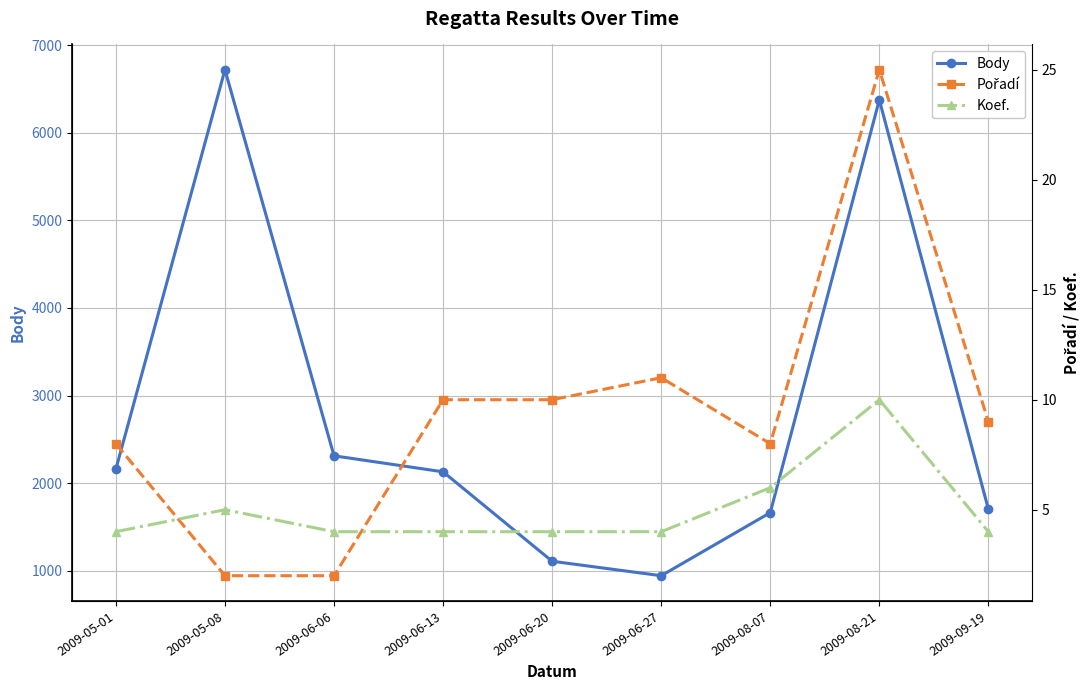

What value does the Body series have at 2009-06-27, to the nearest 50?

950